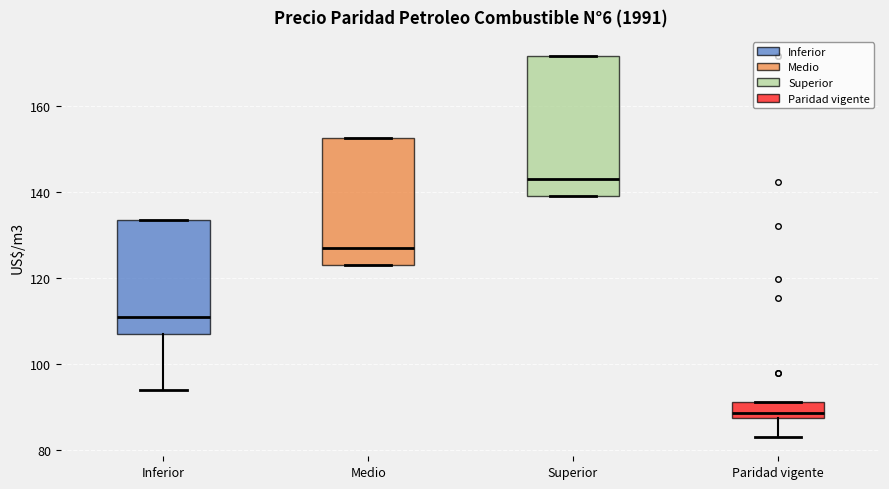

Where does the median line of the box for Medio sit on the y-axis? The values are not printed on the chart, so give them approximately, as read against the axis.

128